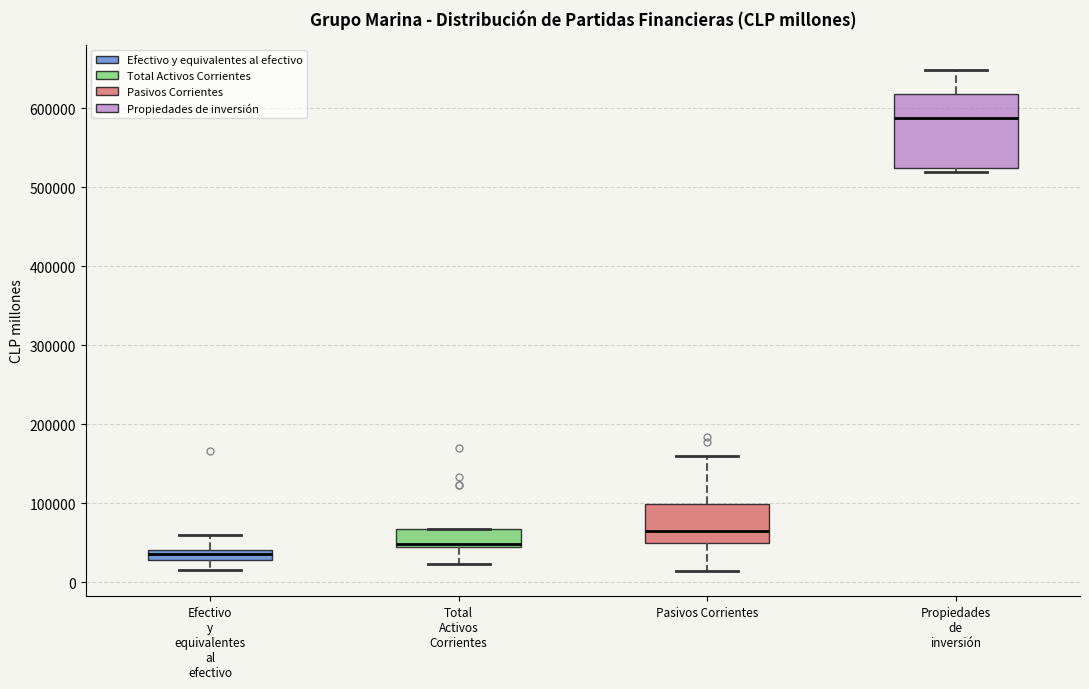

Where is the lower edge of the box for Efectivo y equivalentes al efectivo on the y-axis? The values are not printed on the chart, so give them approximately, as read against the axis.

30000